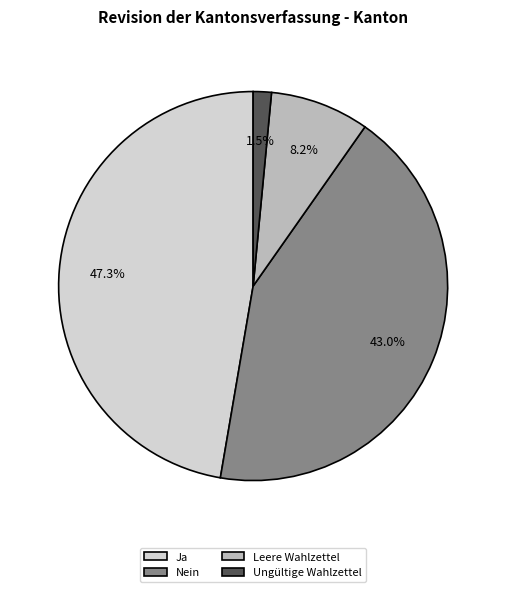

To the nearest percent, what portion does Ja represent?

47%